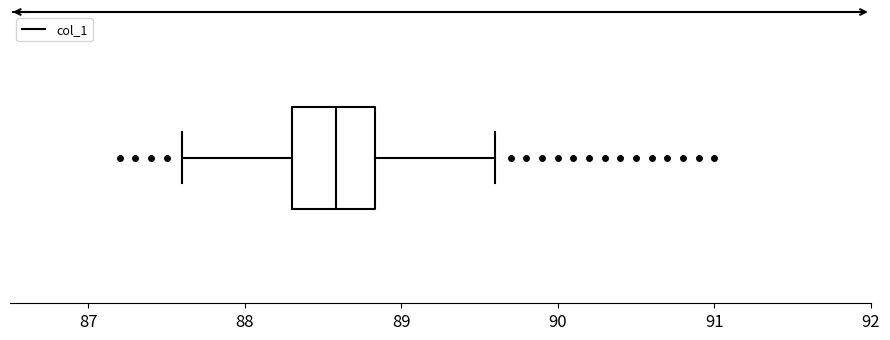

Read this box plot against the x-axis: the position of the median line, the range covered by the box, and the ends of both whiskers. The values are not printed on the chart, so give them approximately, as read against the axis.

median 88.6, box 88.3 to 88.8, whiskers 87.6 to 89.6